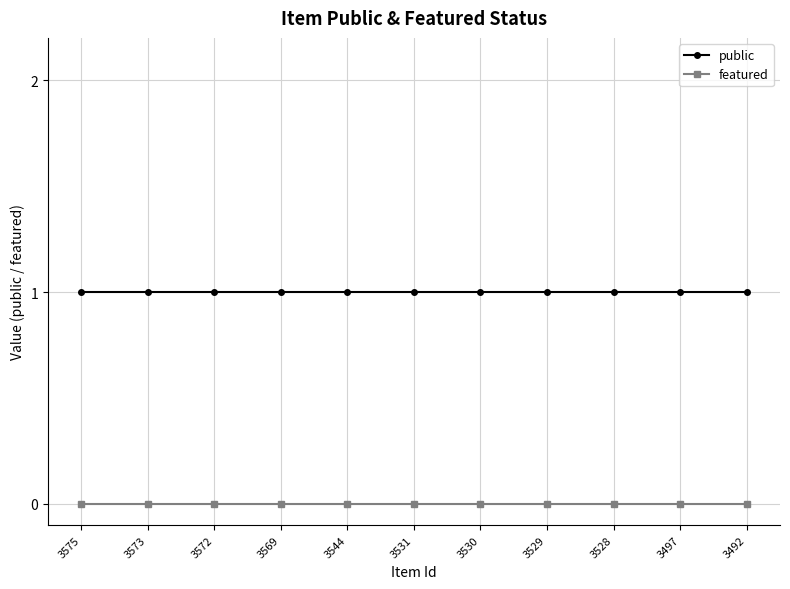

What are all the series names shown in the legend?

public, featured